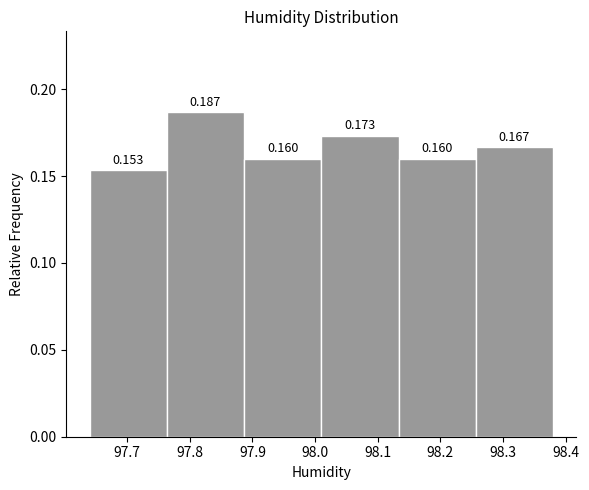

Over which range of the x-axis is the bar tallest?

97.76 to 97.89